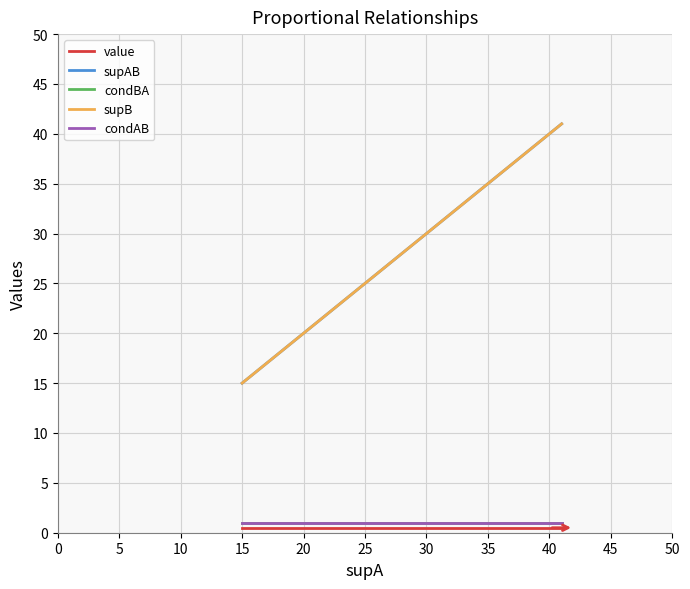

What is the maximum value for value?

0.5